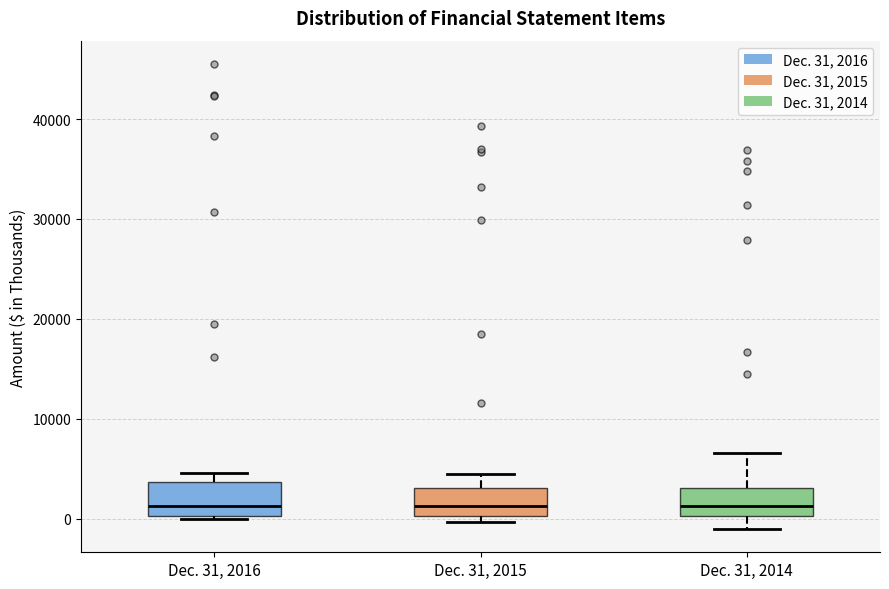

Where is the upper edge of the box for Dec. 31, 2016 on the y-axis? The values are not printed on the chart, so give them approximately, as read against the axis.

4000